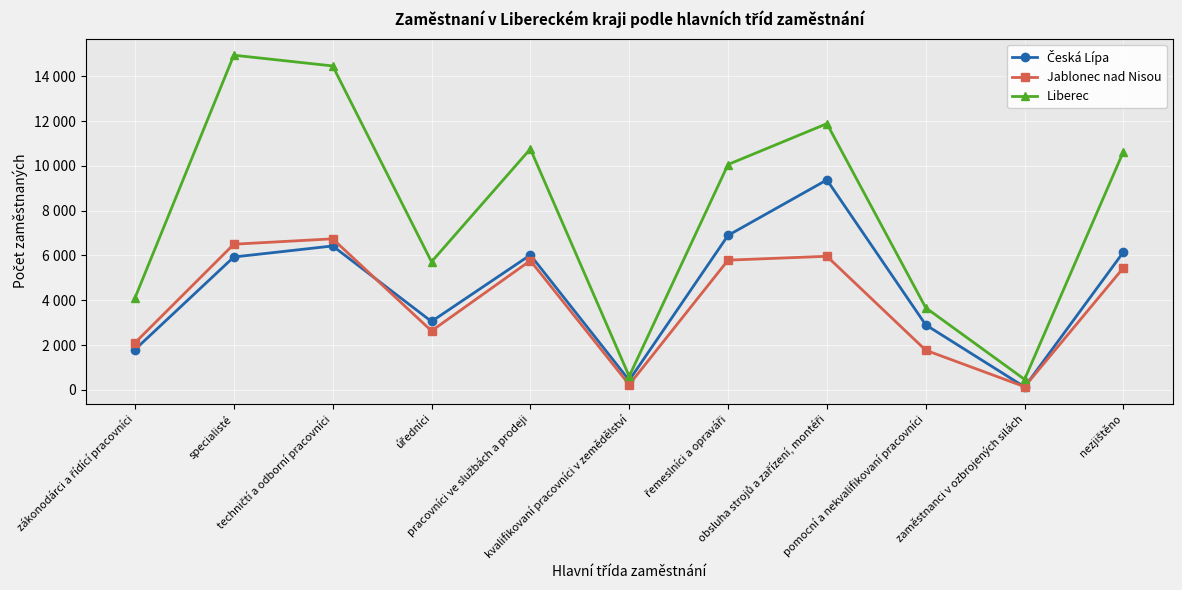

What is the label of the 11th point from the right?

zákonodárci a řídící pracovníci